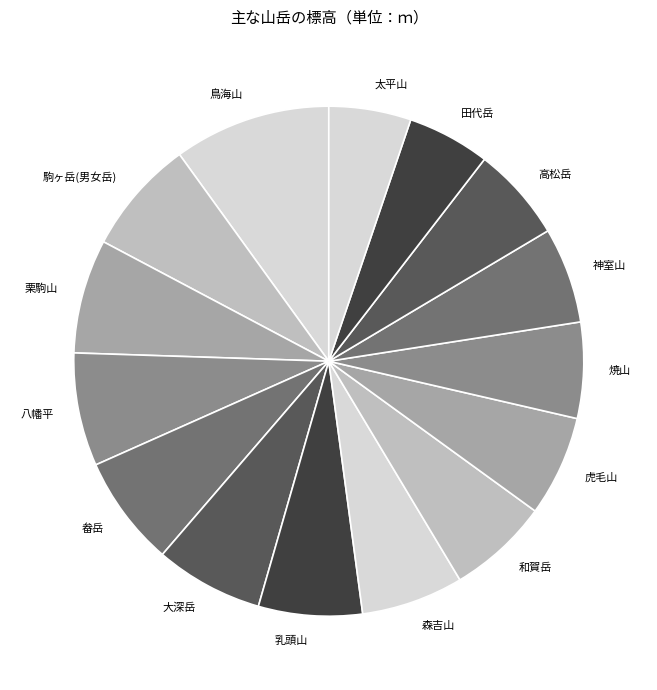

True or false: 鳥海山 accounts for 10% of the total.

True